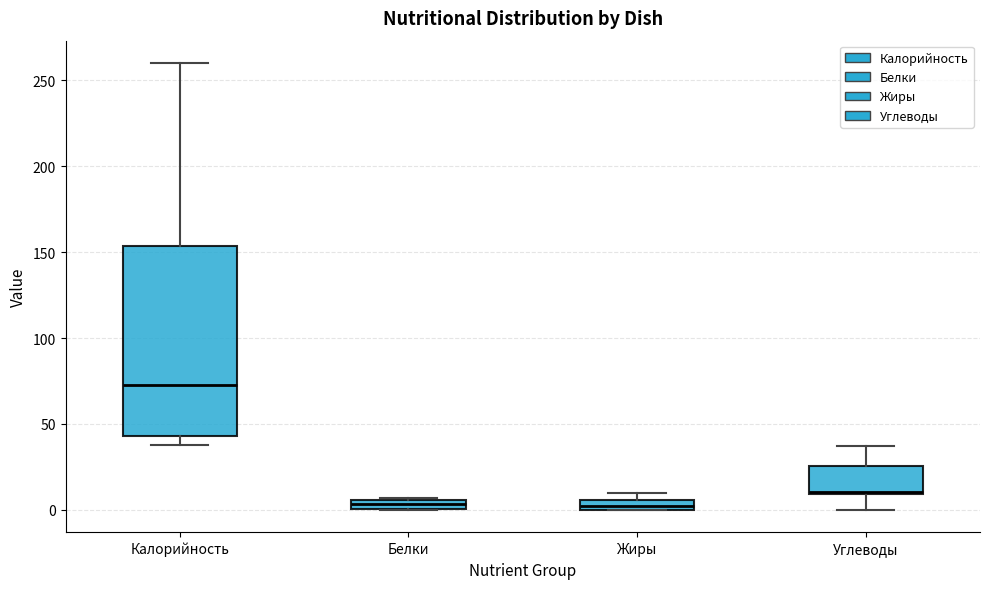

Where does the median line of the box for Калорийность sit on the y-axis? The values are not printed on the chart, so give them approximately, as read against the axis.

75